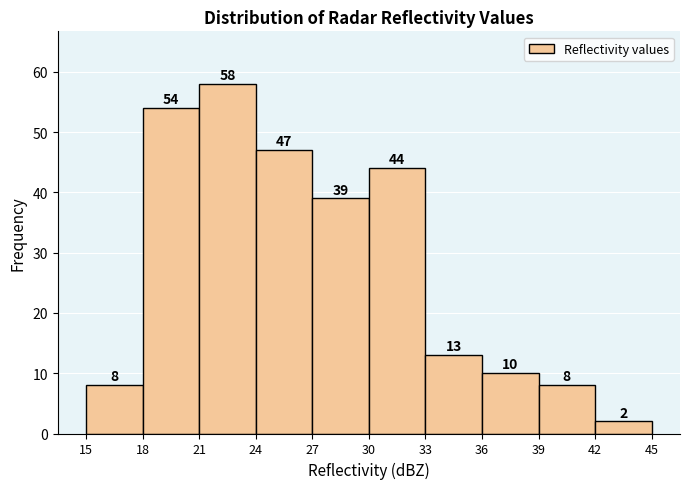

Reading left to right, list every bar in this chart as the range it spans on the x-axis followed by its height.

15 to 18: 8
18 to 21: 54
21 to 24: 58
24 to 27: 47
27 to 30: 39
30 to 33: 44
33 to 36: 13
36 to 39: 10
39 to 42: 8
42 to 45: 2